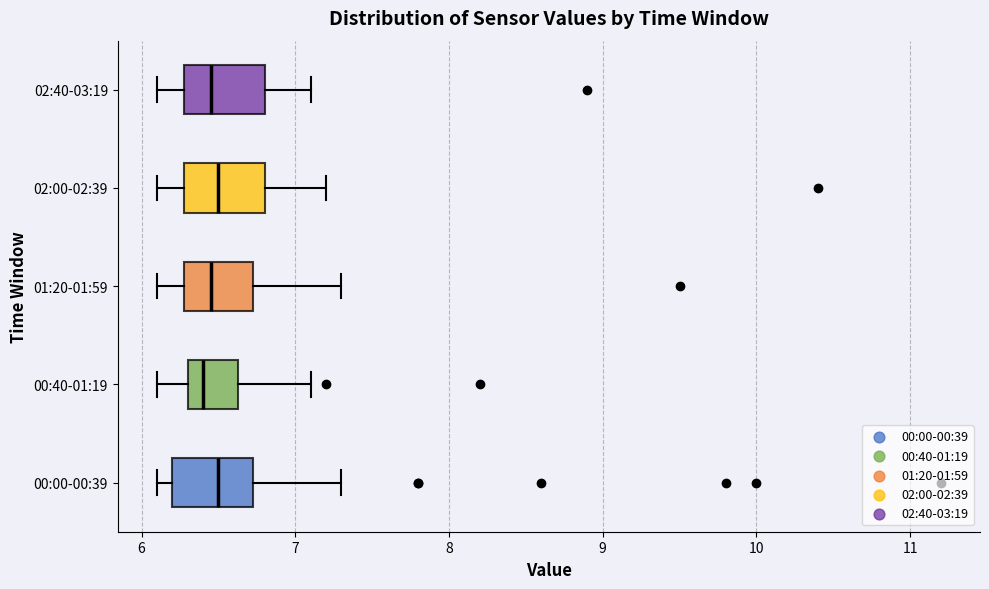

Where does the left whisker of the box for 00:40-01:19 end on the x-axis? The values are not printed on the chart, so give them approximately, as read against the axis.

6.1